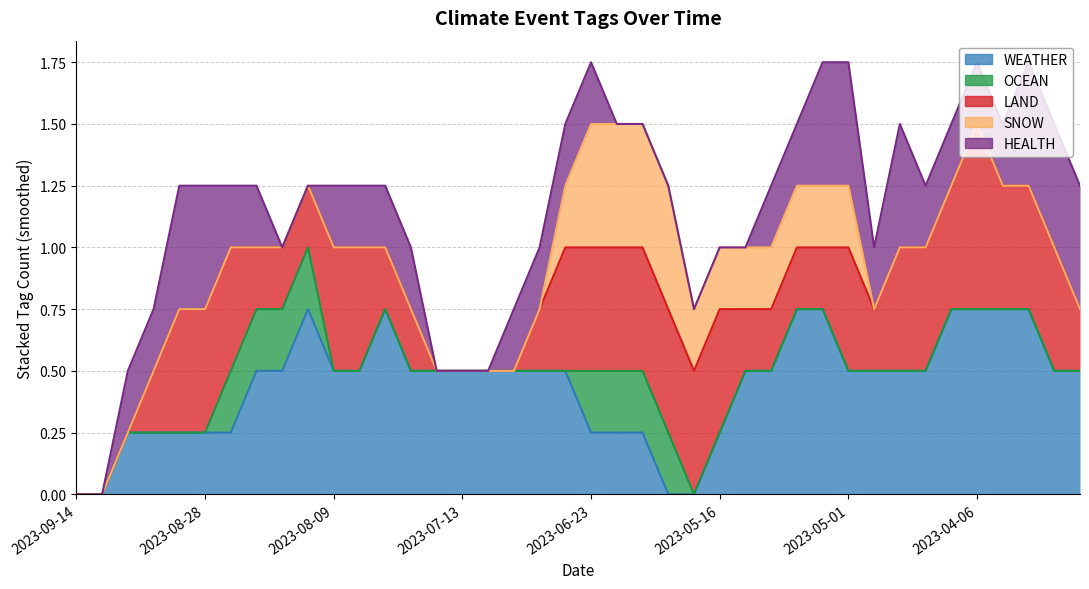

How many lines are shown in the chart?

5